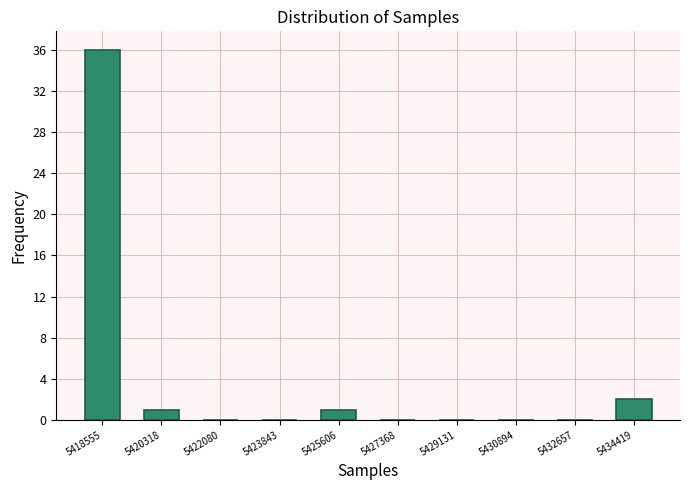

Reading left to right, what are all the values shown in this chart?

5418555=36	5420318=1	5422080=0	5423843=0	5425606=1	5427368=0	5429131=0	5430894=0	5432657=0	5434419=2